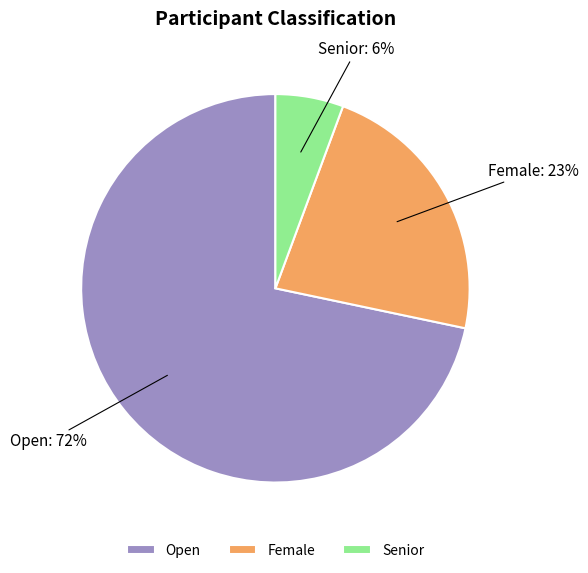

What is the ratio of the value at Senior to the value at Open?

0.1